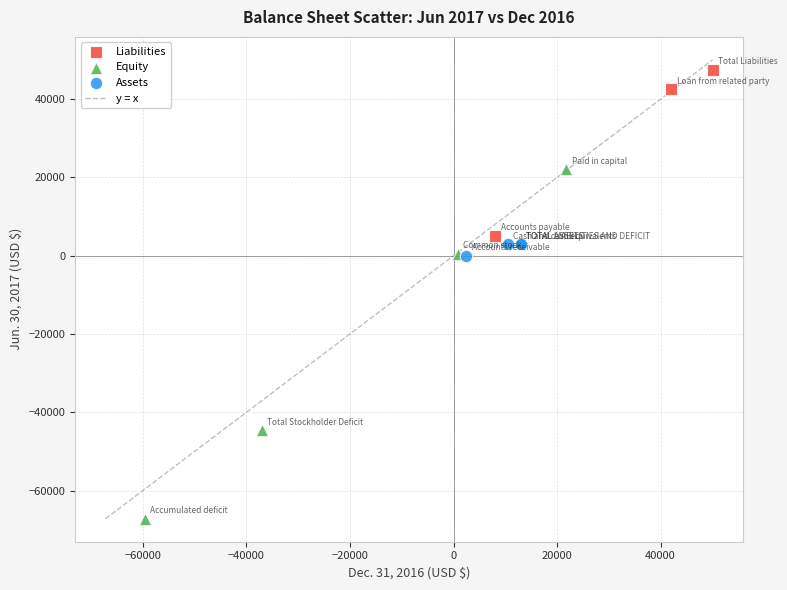

Which series contains the highest Y value?

Liabilities